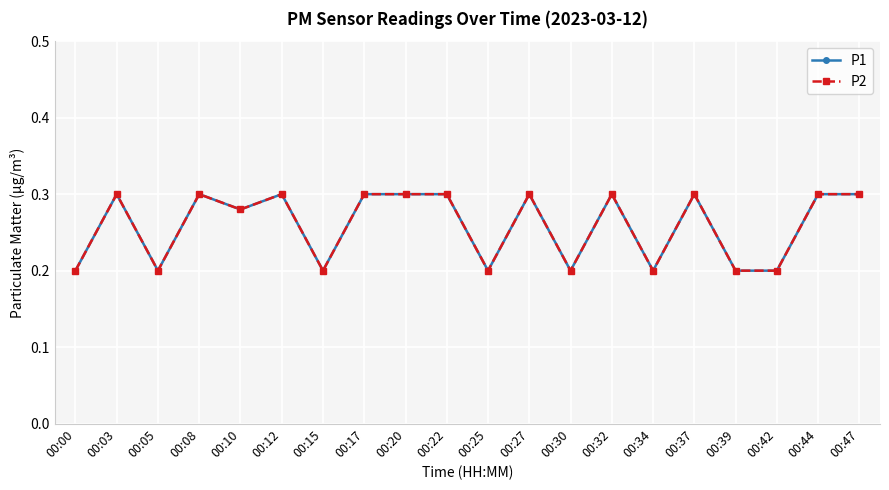

True or false: P1 has a value of 0.3 at 00:00.

False